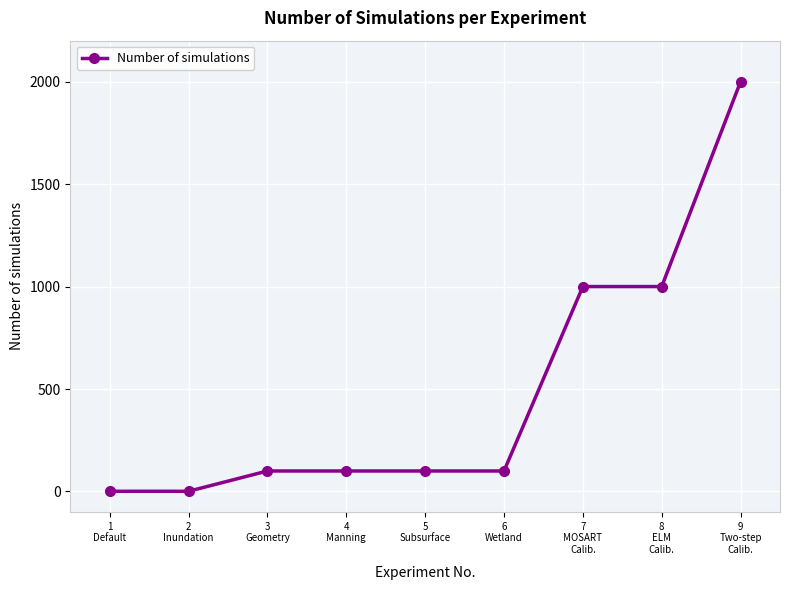

What is the sum of all values?

4402